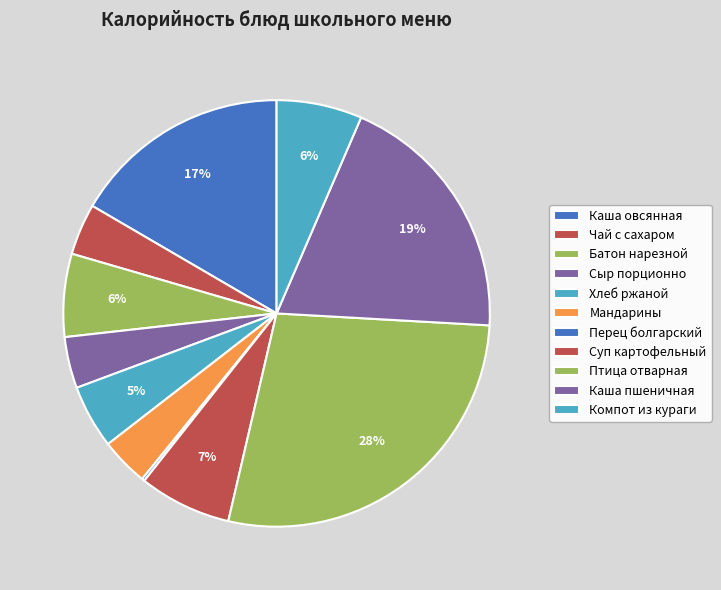

Which slice is the smallest?

Перец болгарский